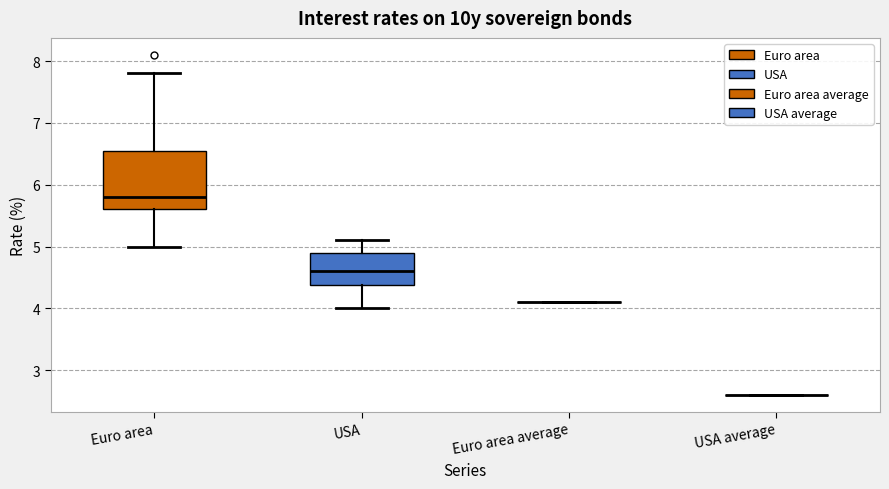

Reading left to right, transcribe this box plot: for each box, give where its median line is, the range the box spans, and where its two whiskers end, as read against the y-axis. The values are not printed on the chart, so give them approximately, as read against the axis.

Euro area: median 5.8, box 5.6 to 6.6, whiskers 5.0 to 7.8
USA: median 4.6, box 4.4 to 4.9, whiskers 4.0 to 5.1
Euro area average: box collapsed to a line at 4.1, whiskers 4.1 to 4.1
USA average: box collapsed to a line at 2.6, whiskers 2.6 to 2.6